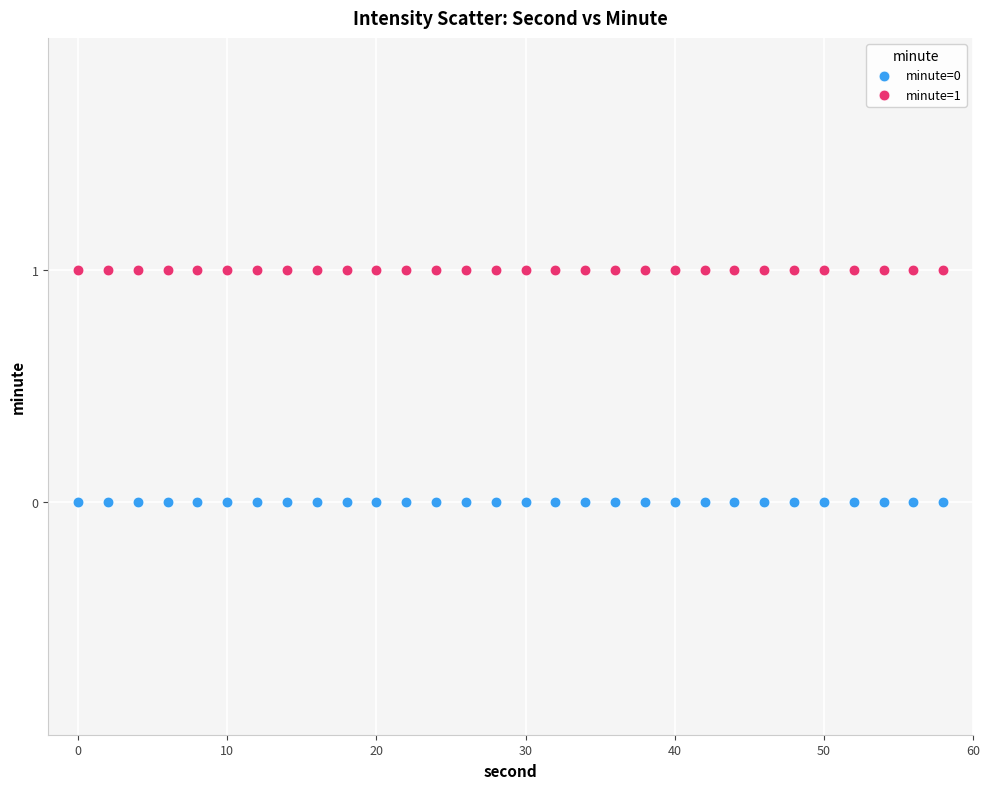

Which series contains the highest Y value?

minute=1